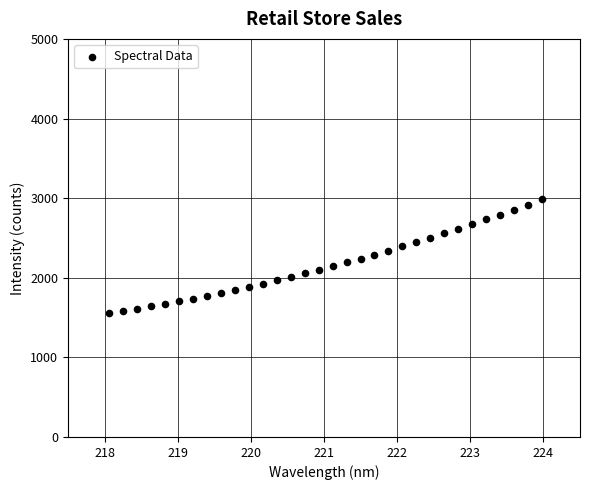

What is the range of X values (max minus min)?

5.9